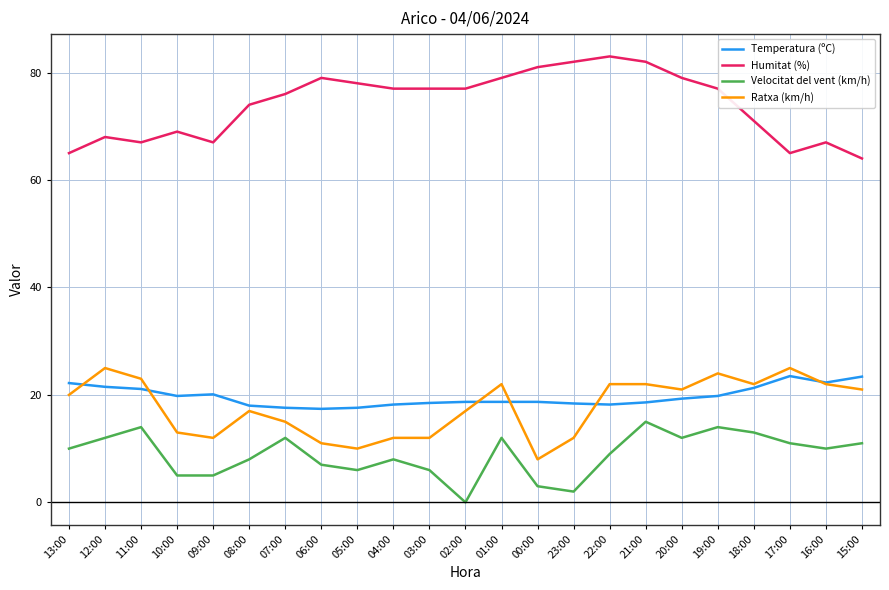

What is the difference between the highest and lowest values at 00:00?

78.0